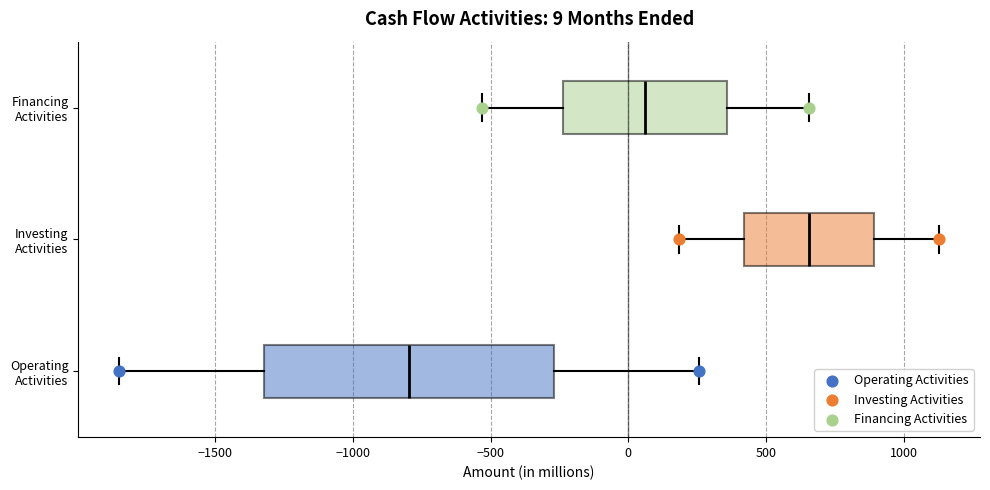

Which box is the widest, from its left edge to its right edge?

Operating Activities